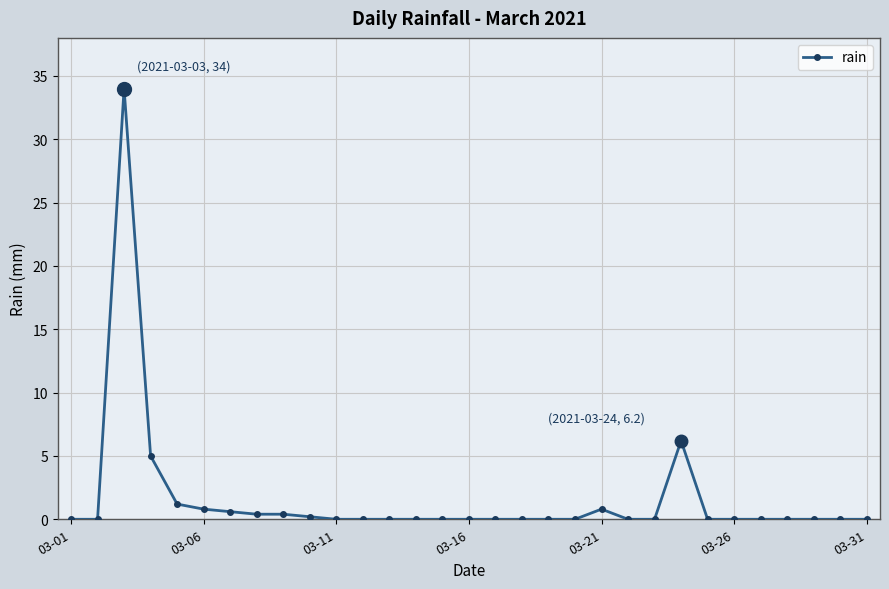

What is the average value?

1.6